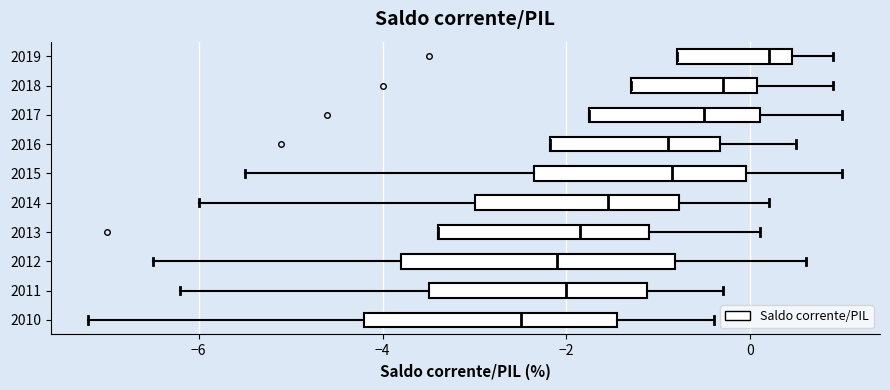

Reading bottom to top, transcribe this box plot: for each box, give where its median line is, the range the box spans, and where its two whiskers end, as read against the x-axis. The values are not printed on the chart, so give them approximately, as read against the axis.

2010: median -2.4, box -4.2 to -1.4, whiskers -7.2 to -0.4
2011: median -2.0, box -3.4 to -1.2, whiskers -6.2 to -0.2
2012: median -2.0, box -3.8 to -0.8, whiskers -6.4 to 0.6
2013: median -1.8, box -3.4 to -1.0, whiskers -3.4 to 0.2
2014: median -1.6, box -3.0 to -0.8, whiskers -6.0 to 0.2
2015: median -0.8, box -2.4 to 0.0, whiskers -5.4 to 1.0
2016: median -0.8, box -2.2 to -0.4, whiskers -2.2 to 0.6
2017: median -0.4, box -1.8 to 0.2, whiskers -1.8 to 1.0
2018: median -0.2, box -1.2 to 0.0, whiskers -1.2 to 1.0
2019: median 0.2, box -0.8 to 0.4, whiskers -0.8 to 1.0